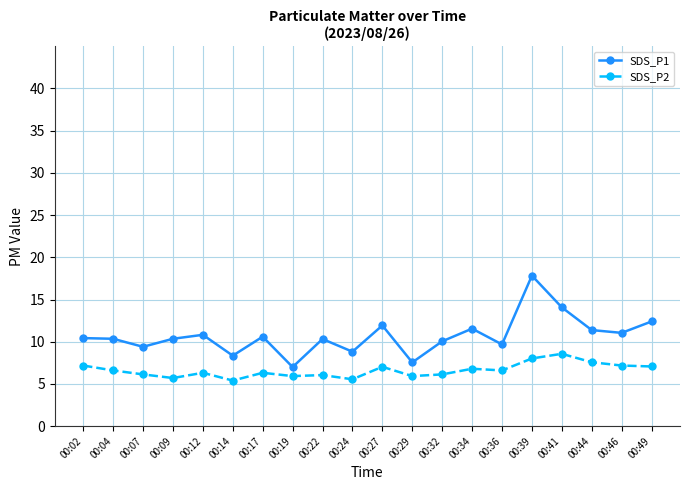

Which series has the largest range (max minus min)?

SDS_P1